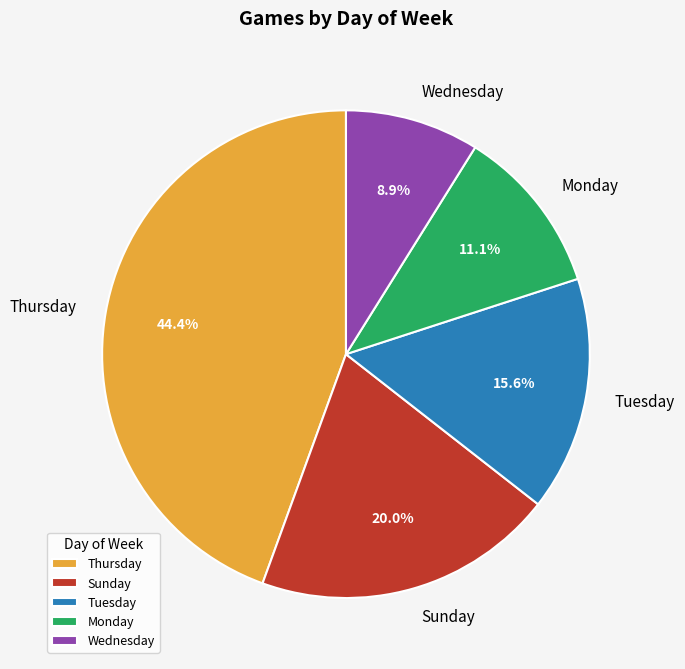

What portion of the pie excludes Thursday?

55.6%